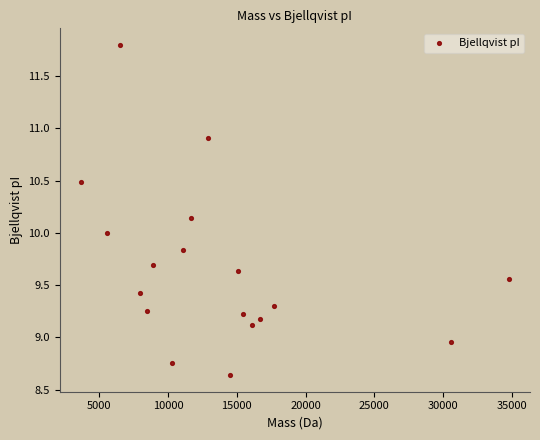

What is the range of X values (max minus min)?

31121.1